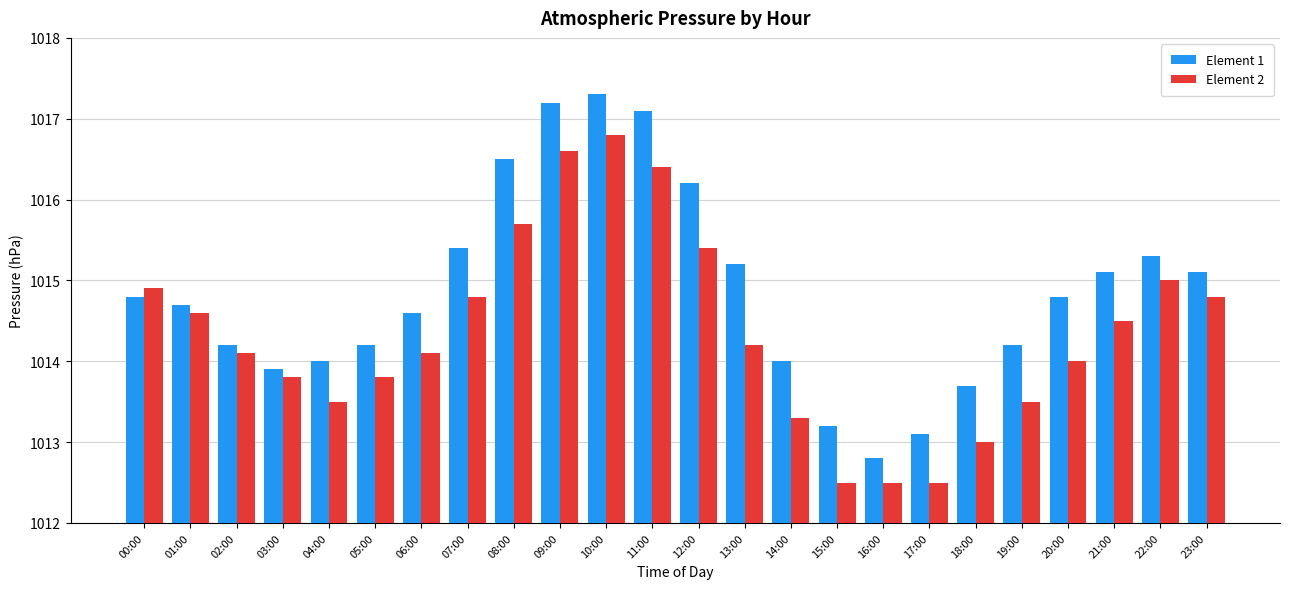

What are all the series names shown in the legend?

Element 1, Element 2